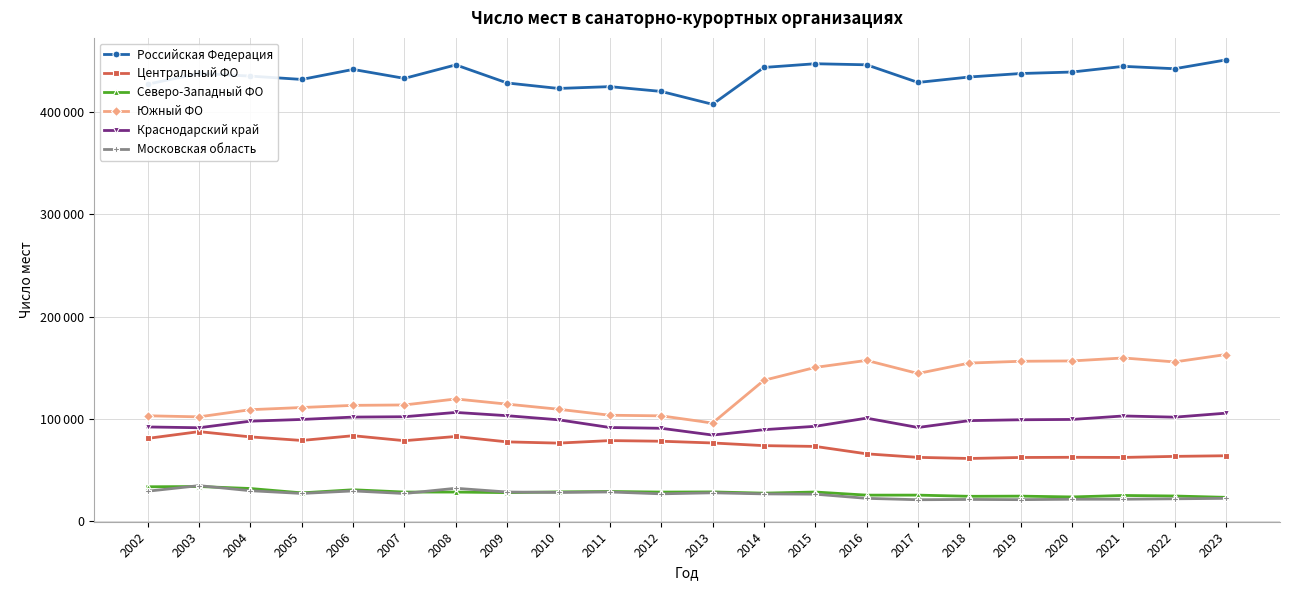

Reading left to right, extract all data points from this chart.

Российская Федерация: 2002=427059	2003=437587	2004=434960	2005=431695	2006=441482	2007=432725	2008=445924	2009=428250	2010=422886	2011=424669	2012=419980	2013=407388	2014=443405	2015=447035	2016=445994	2017=428753	2018=434089	2019=437481	2020=438929	2021=444488	2022=442154	2023=450800
Центральный ФО: 2002=81021	2003=87637	2004=82502	2005=79010	2006=83646	2007=78786	2008=82894	2009=77626	2010=76420	2011=78885	2012=78259	2013=76558	2014=73950	2015=73181	2016=65944	2017=62505	2018=61412	2019=62392	2020=62557	2021=62426	2022=63458	2023=64076
Северо-Западный ФО: 2002=33777	2003=34014	2004=32066	2005=27813	2006=30838	2007=28605	2008=28593	2009=28050	2010=28766	2011=29160	2012=28581	2013=28739	2014=27528	2015=28636	2016=25596	2017=25608	2018=24443	2019=24621	2020=23837	2021=25268	2022=24749	2023=23435
Южный ФО: 2002=103105	2003=102083	2004=109075	2005=111192	2006=113302	2007=113696	2008=119546	2009=114493	2010=109494	2011=103652	2012=103055	2013=96035	2014=137770	2015=150367	2016=157225	2017=144431	2018=154620	2019=156363	2020=156700	2021=159606	2022=155732	2023=162973
Краснодарский край: 2002=92216	2003=91425	2004=97861	2005=99531	2006=101841	2007=102187	2008=106401	2009=103205	2010=99201	2011=91668	2012=90906	2013=84293	2014=89545	2015=92827	2016=100799	2017=91693	2018=98378	2019=99231	2020=99538	2021=102948	2022=101771	2023=105681
Московская область: 2002=29451	2003=34874	2004=29916	2005=27254	2006=29711	2007=27195	2008=32296	2009=28643	2010=28230	2011=28698	2012=26875	2013=27874	2014=26825	2015=26531	2016=22464	2017=21099	2018=21382	2019=21181	2020=21579	2021=21589	2022=22012	2023=22457